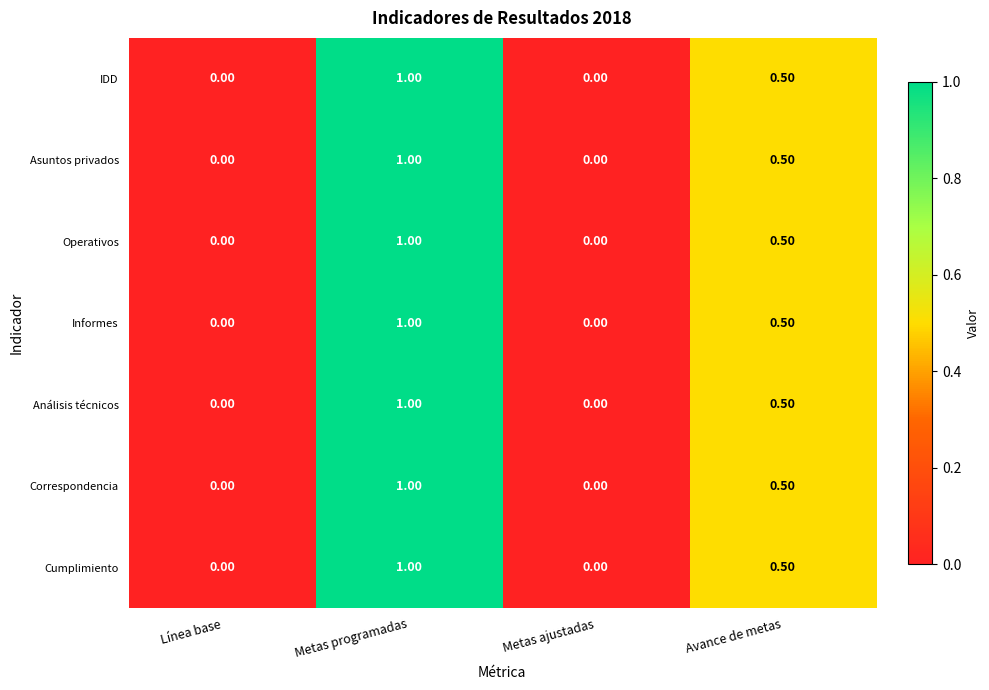

What is the sum of the IDD values at Metas ajustadas and Avance de metas?

0.5